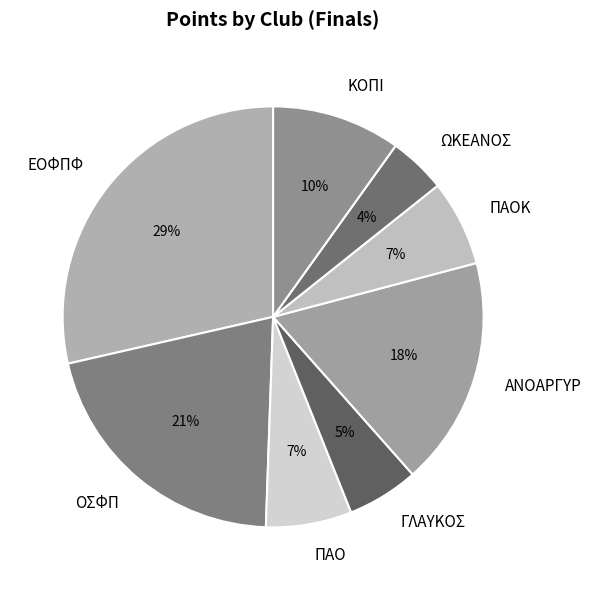

Combined, do ΕΟΦΠΦ and ΑΝΟΑΡΓΥΡ account for over 50%?

No